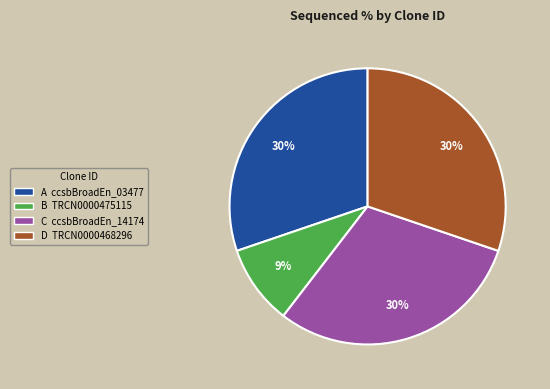

To the nearest percent, what is the difference between the largest and smallest slice percentages?

21%